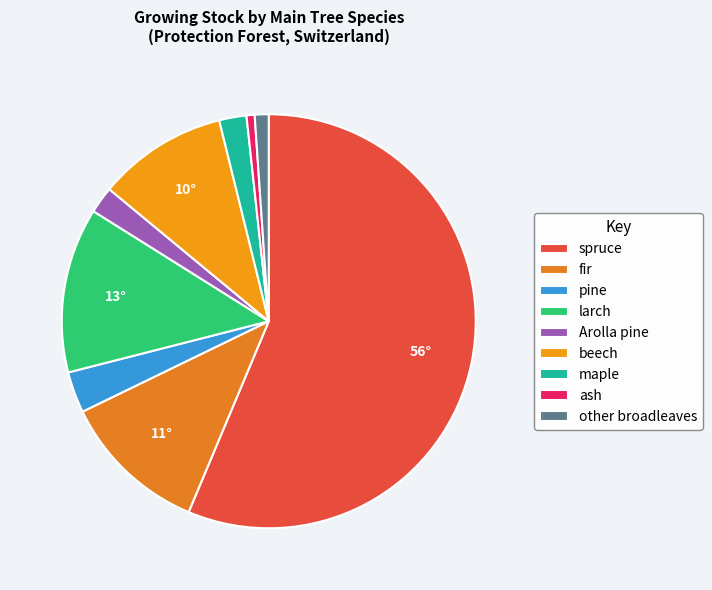

To the nearest percent, what portion does Arolla pine represent?

2%